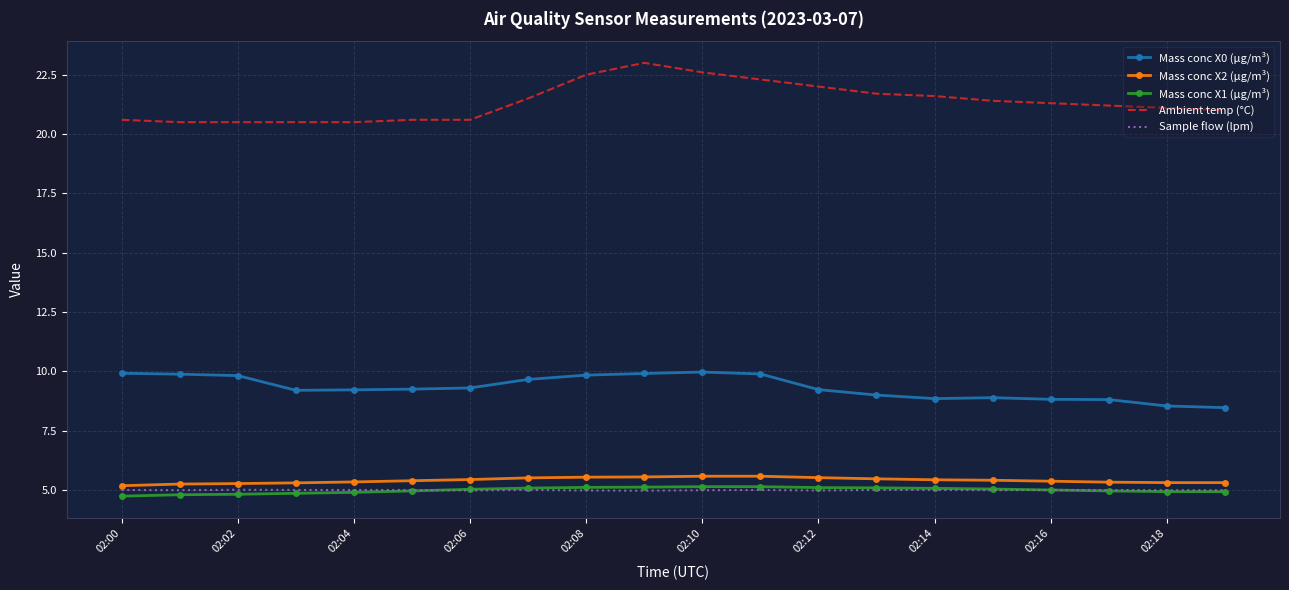

What is the lowest value of the Mass conc X0 (μg/m³) series?

8.5